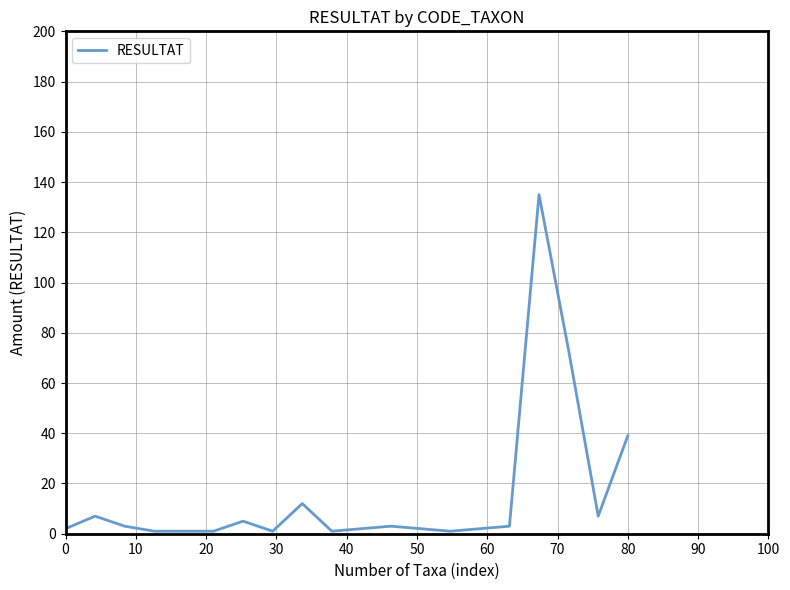

What is the greatest value displayed?

135